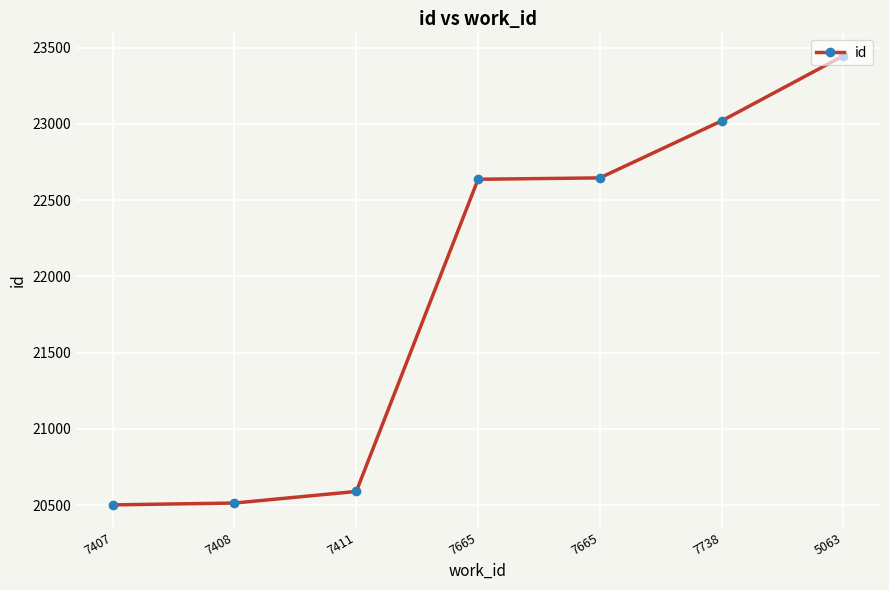

How many lines are shown in the chart?

1